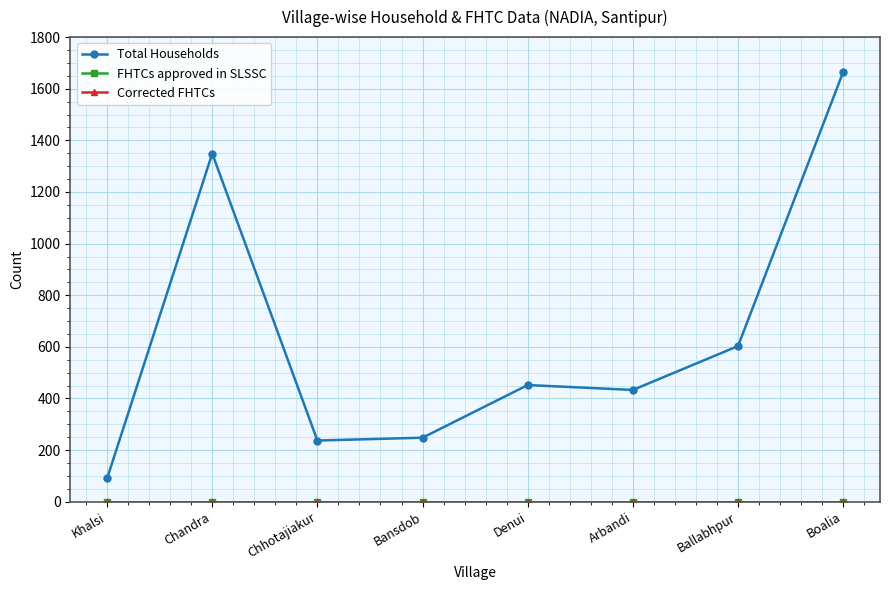

True or false: Total Households and FHTCs approved in SLSSC cross at least once.

False